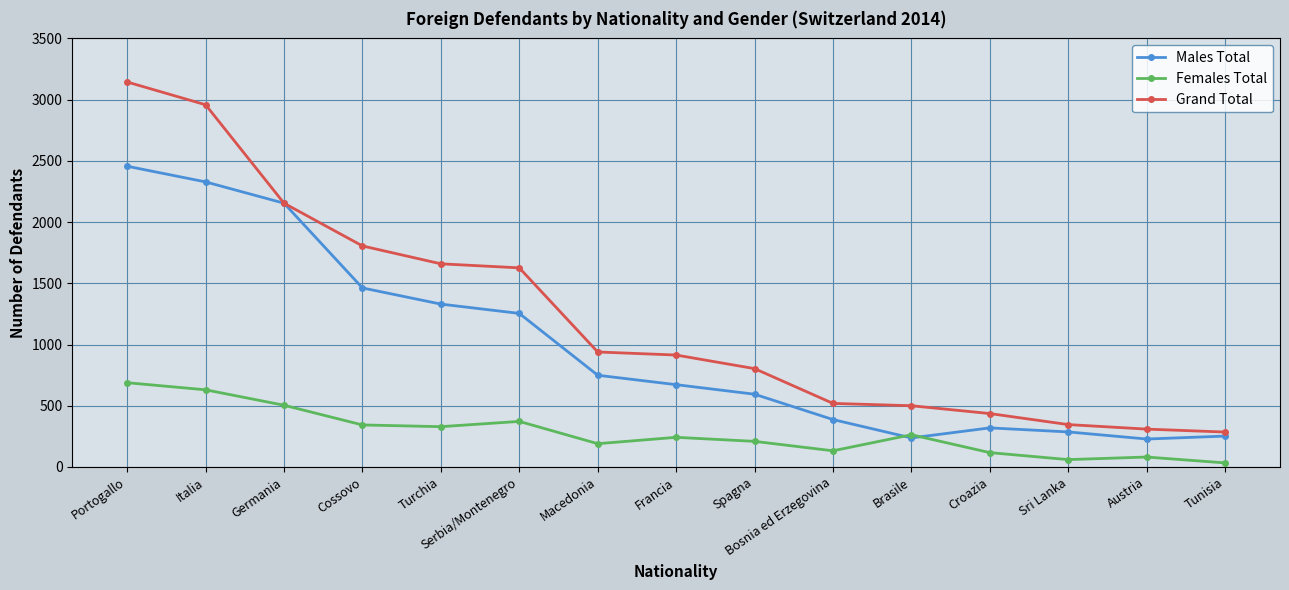

List the series in order of their peak value, highest first.

Grand Total, Males Total, Females Total